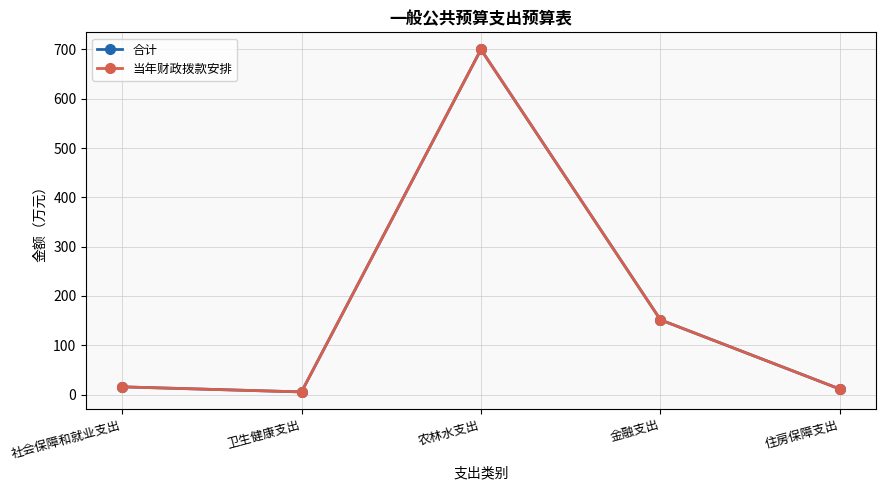

Reading left to right, extract all data points from this chart.

合计: 社会保障和就业支出=15.7	卫生健康支出=5.4	农林水支出=700.0	金融支出=151.6	住房保障支出=11.2
当年财政拨款安排: 社会保障和就业支出=15.7	卫生健康支出=5.4	农林水支出=700.0	金融支出=151.6	住房保障支出=11.2